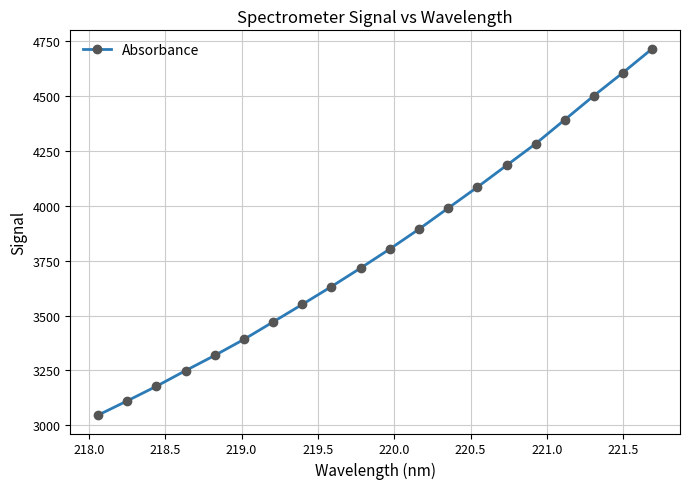

What is the difference between the maximum and minimum values?

1668.7